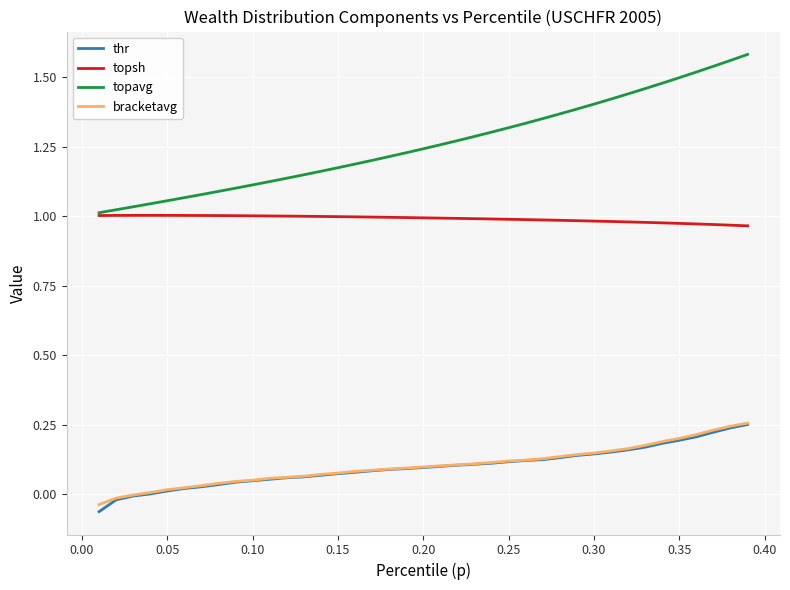

True or false: thr and topsh intersect in this chart.

False